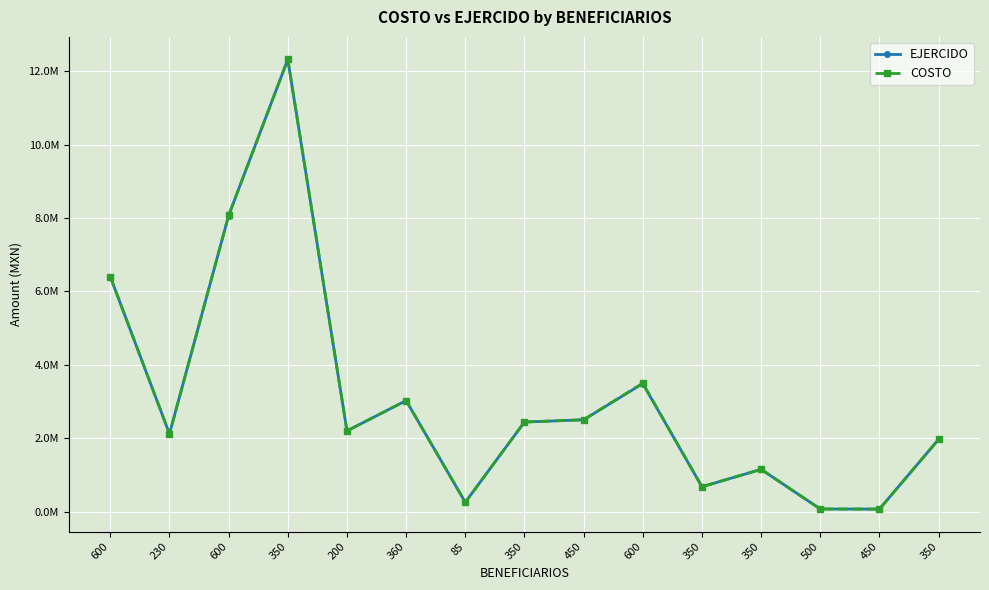

Reading right to left, list all the values displayed in this chart.

EJERCIDO: 350=1966348.0	450=66129.0	500=68510.3	350=1149929.2	350=673807.7	600=3488984.9	450=2500968.7	350=2440187.8	85=251606.8	360=3024739.9	200=2197197.7	350=12329177.0	600=8071411.1	230=2116887.1	600=6402205.2
COSTO: 350=1966348.0	450=66129.0	500=68510.3	350=1149929.2	350=676985.2	600=3500677.2	450=2500968.7	350=2440189.8	85=251606.8	360=3024739.9	200=2198784.5	350=12329177.0	600=8072623.5	230=2116887.1	600=6402812.2